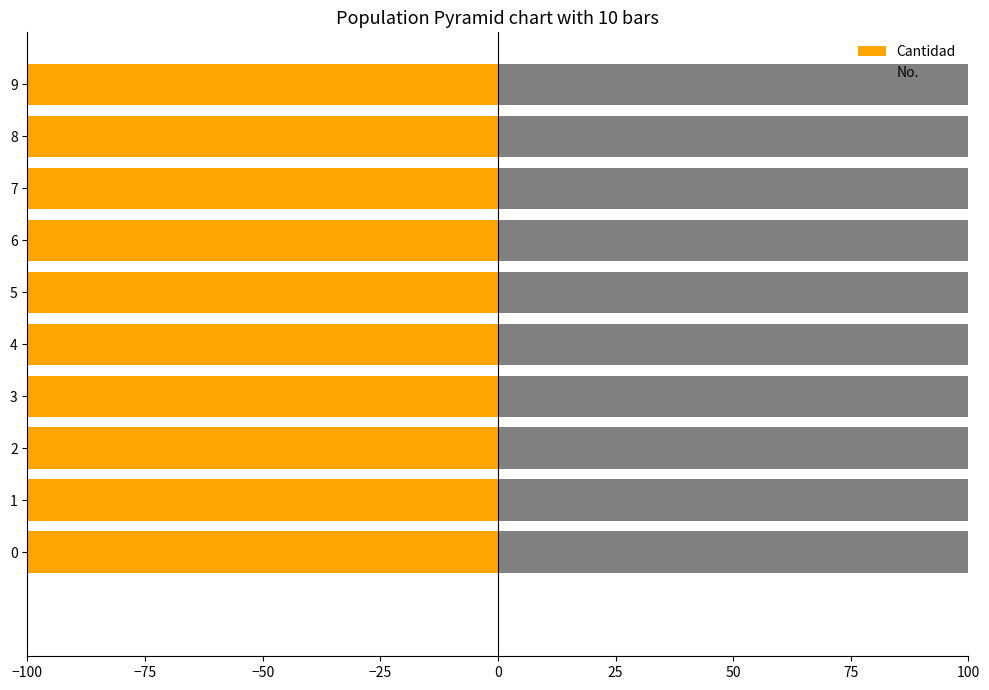

Count the number of categories in the chart.

10